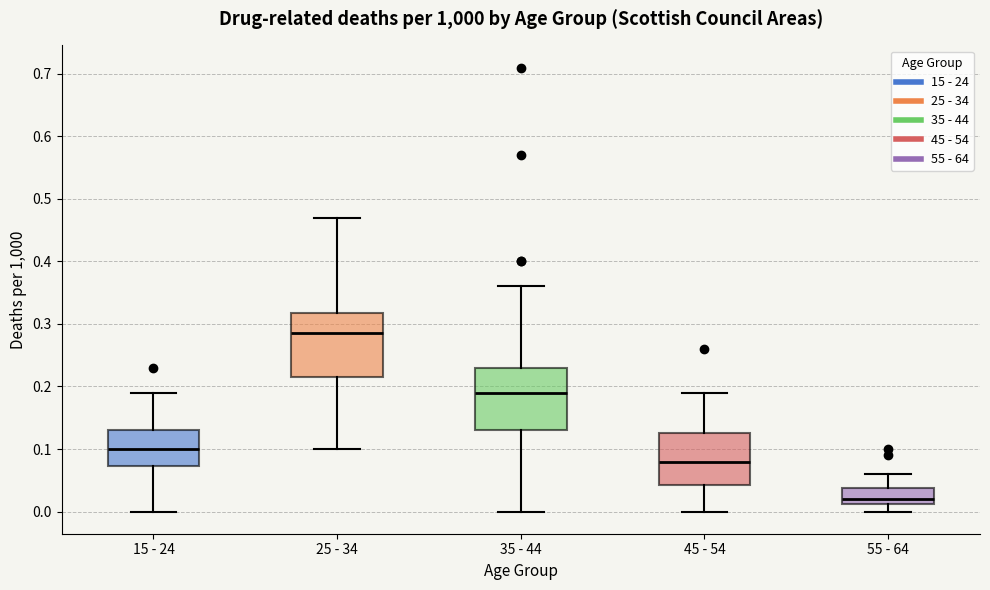

Where does the upper whisker of the box for 35 - 44 end on the y-axis? The values are not printed on the chart, so give them approximately, as read against the axis.

0.36